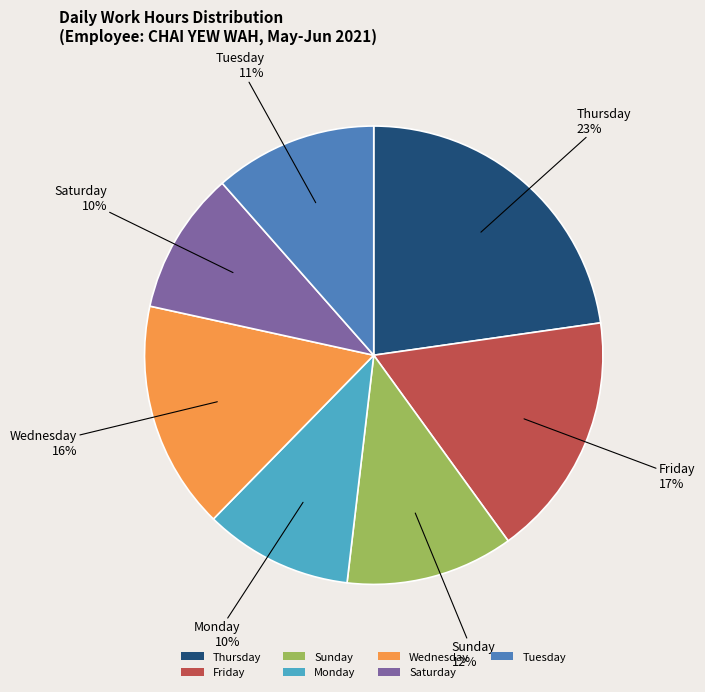

Does Friday account for over 50% of the chart?

No